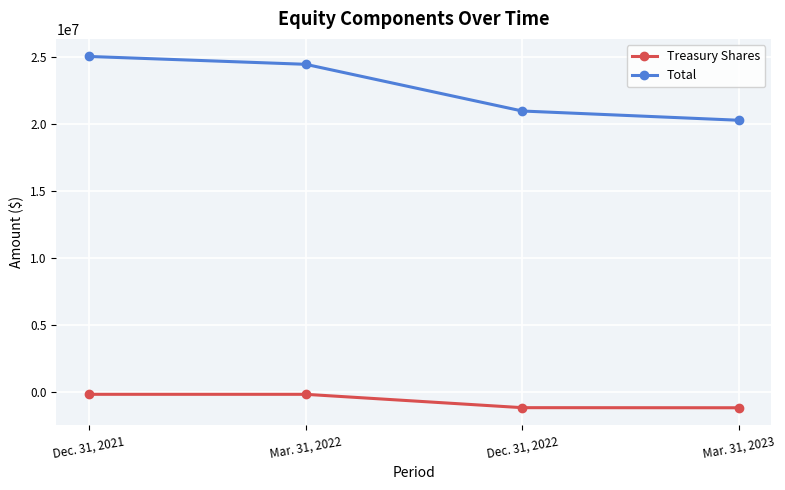

How many distinct data groups are displayed?

2